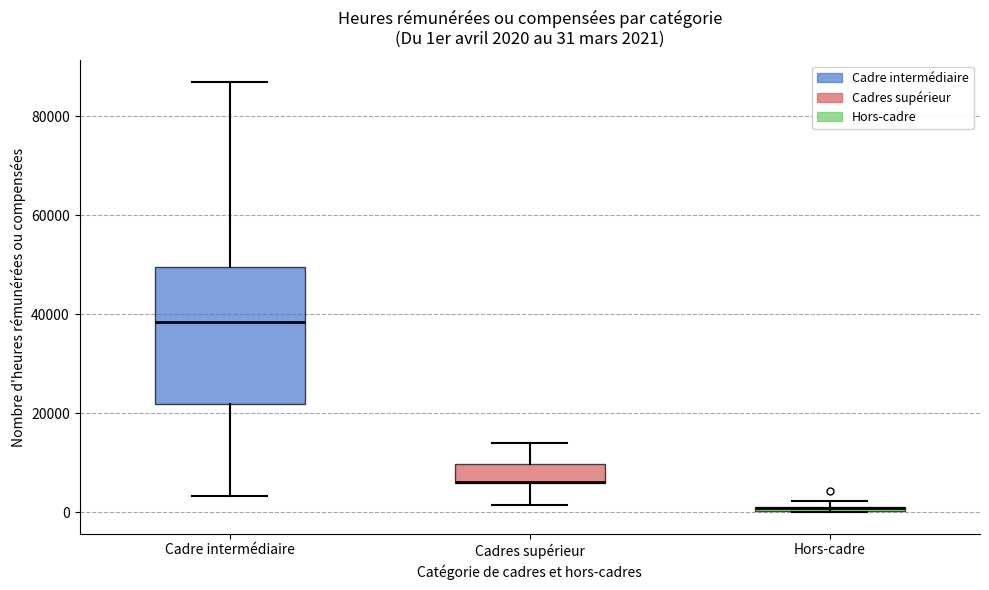

Comparing the boxes themselves (not the whiskers), which one is the tallest?

Cadre intermédiaire